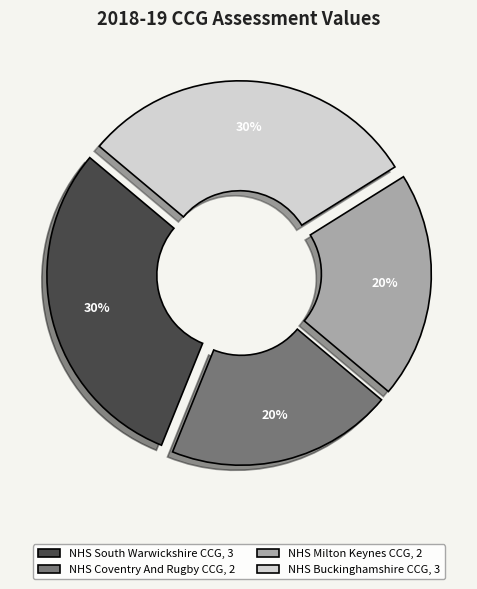

To the nearest percent, what percentage of the pie is NHS Coventry And Rugby CCG?

20%